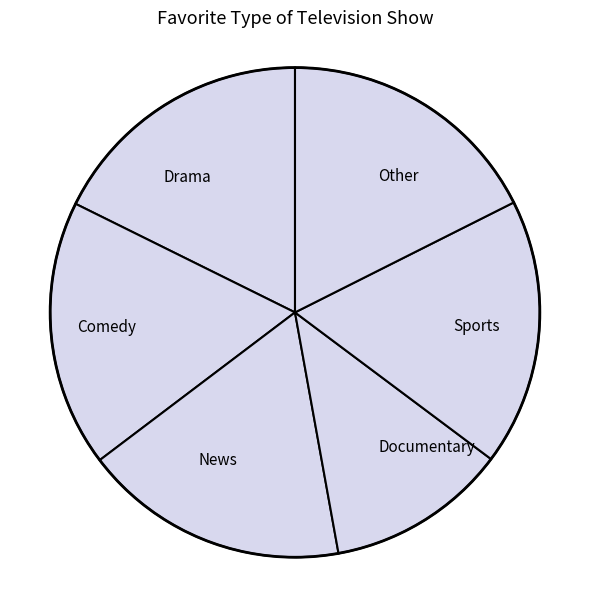

Which slice is the smallest?

Documentary